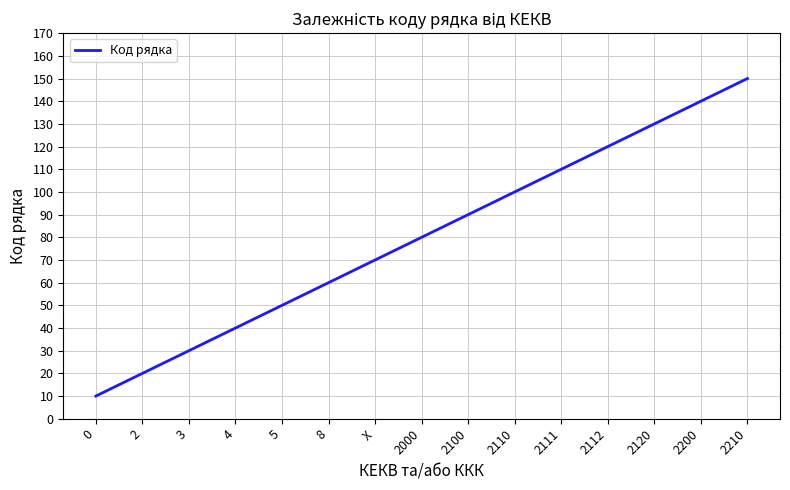

What is the smallest value displayed?

10